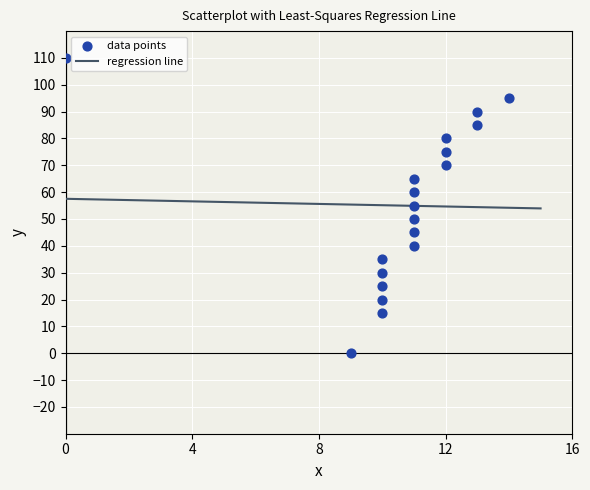

What is the range of X values (max minus min)?

14